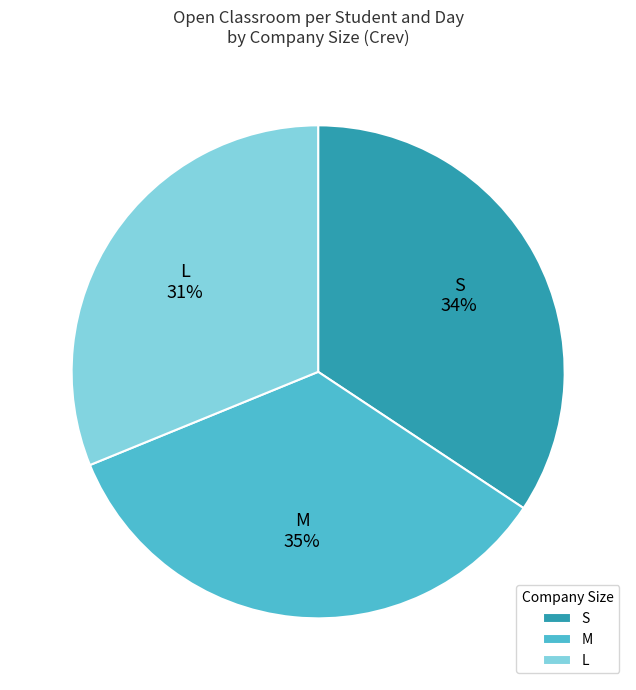

What is the ratio of the value at L to the value at S?

0.9